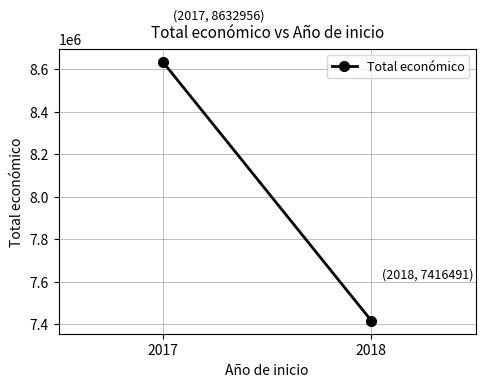

What is the sum of all values?

16049447